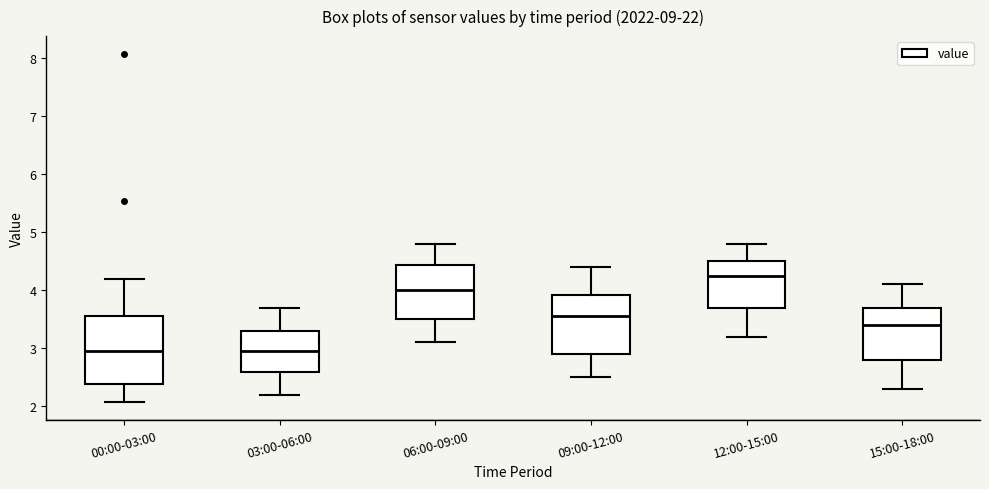

Where does the median line of the box for 03:00-06:00 sit on the y-axis? The values are not printed on the chart, so give them approximately, as read against the axis.

3.0